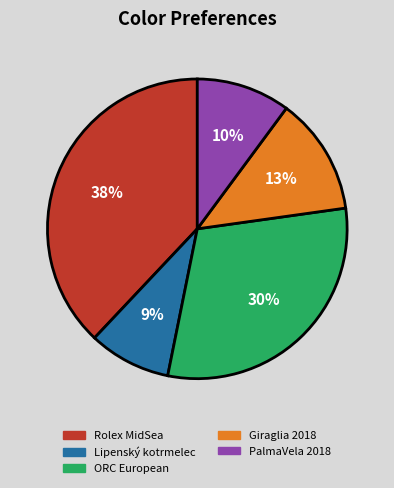

Does any single category account for the majority?

No